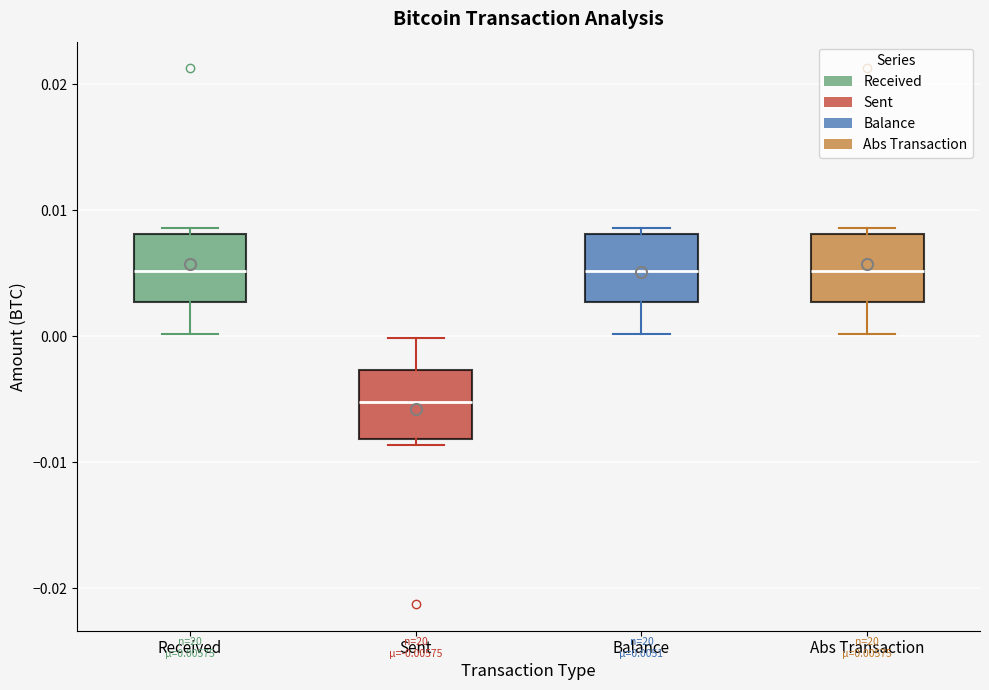

Which box has the lowest median line?

Sent